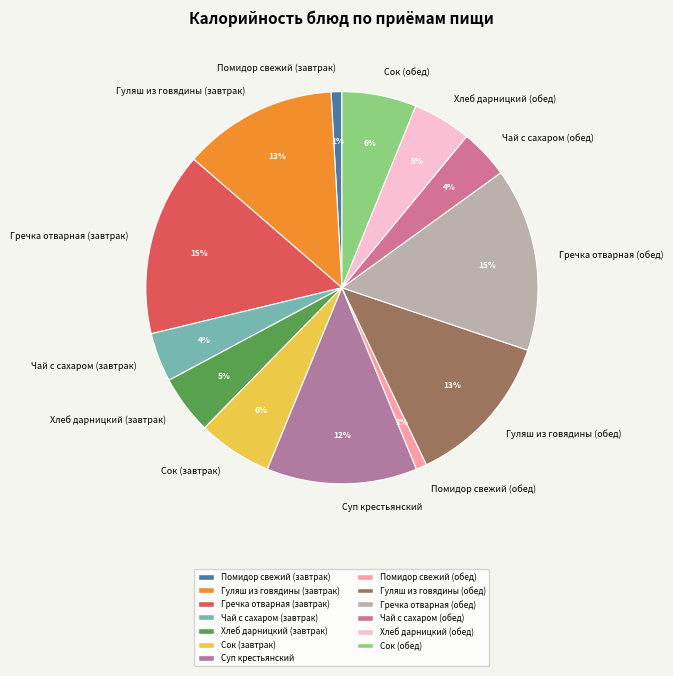

What is the ratio of the value at Сок (обед) to the value at Гречка отварная (обед)?

0.4